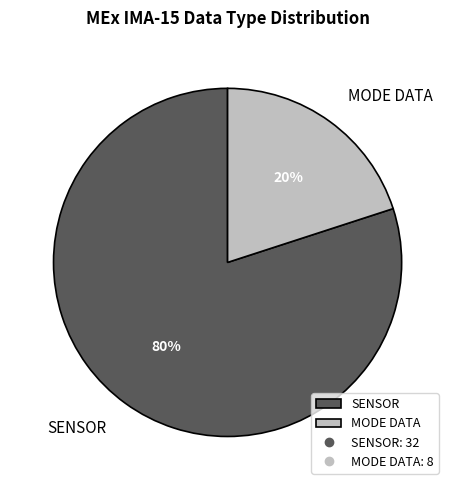

Which slice is the smallest?

MODE DATA